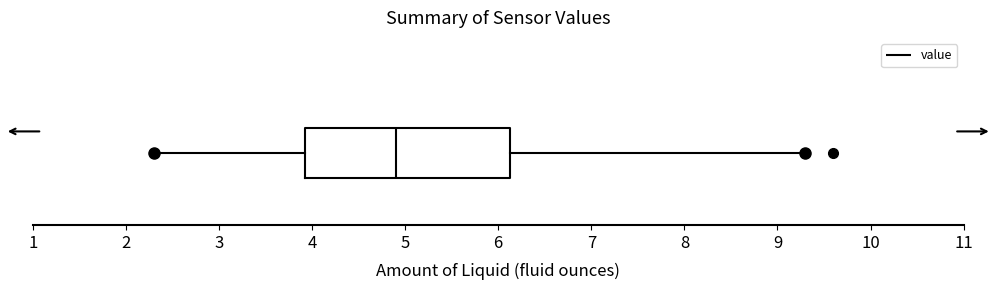

Where does the left whisker of the box end on the x-axis? The values are not printed on the chart, so give them approximately, as read against the axis.

2.3